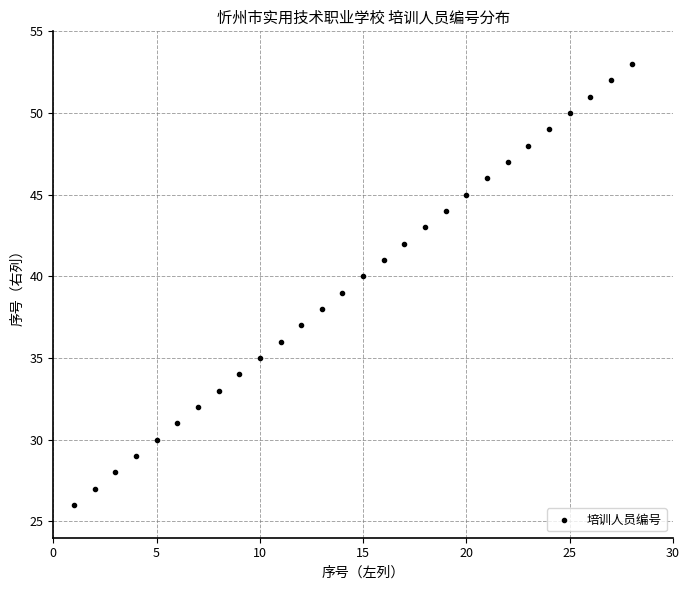

What is the range of Y values (max minus min)?

27